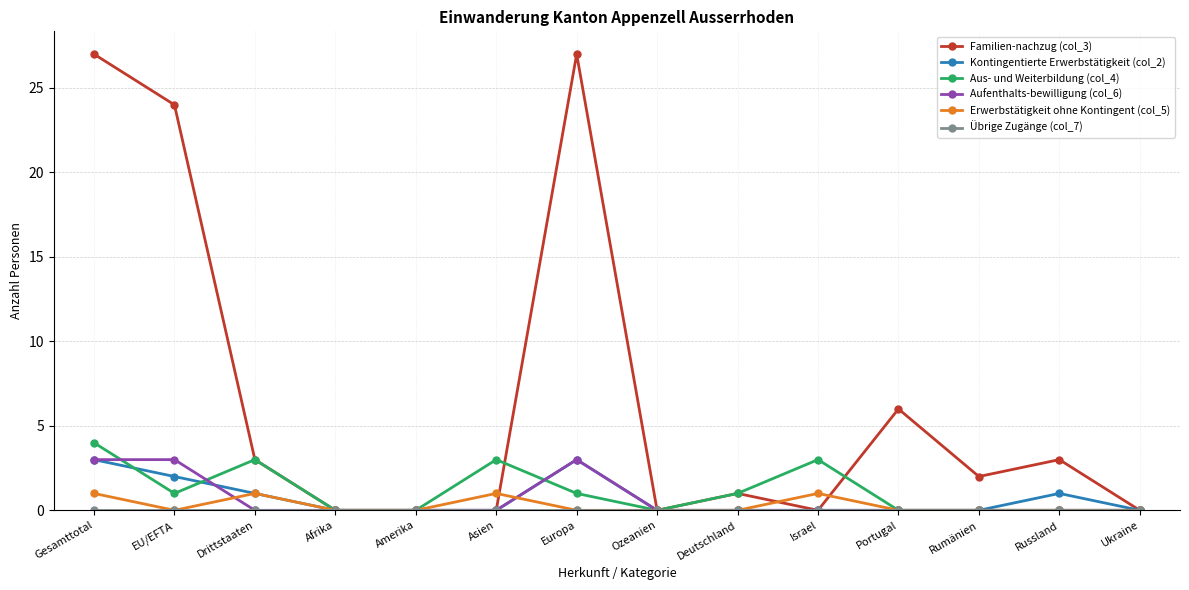

At which category does Erwerbstätigkeit ohne Kontingent (col_5) reach its first local valley?

EU/EFTA